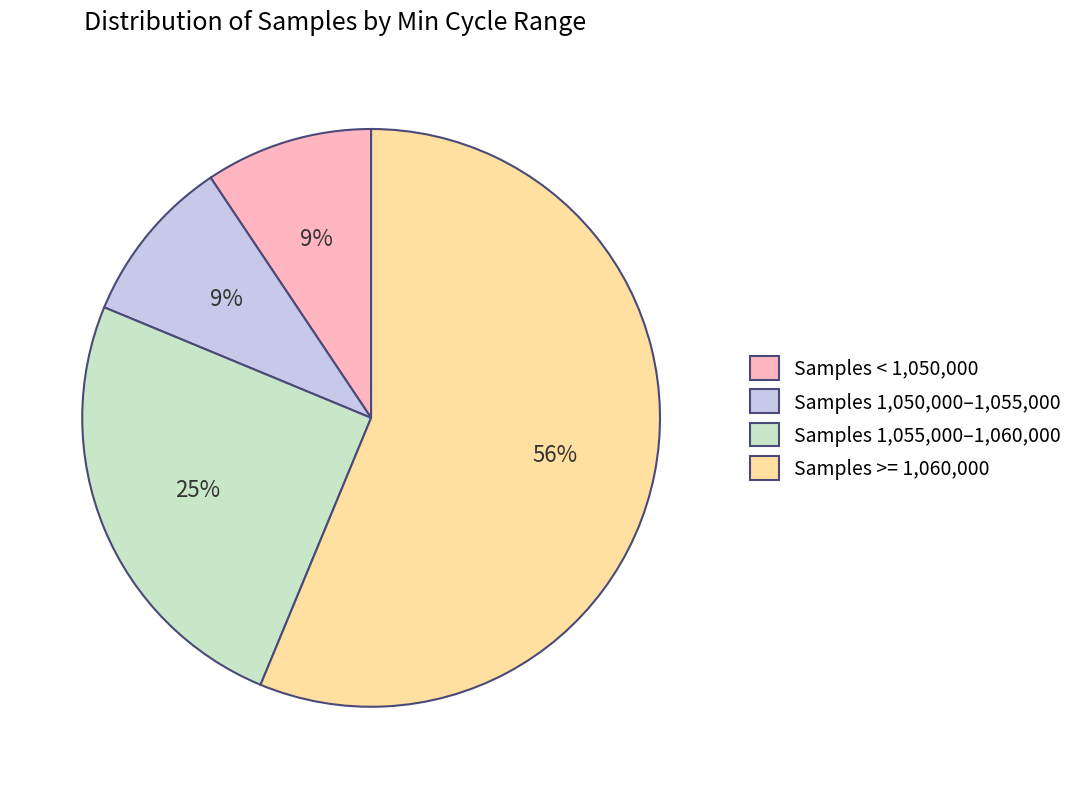

Is there any slice that represents more than half of the pie?

Yes